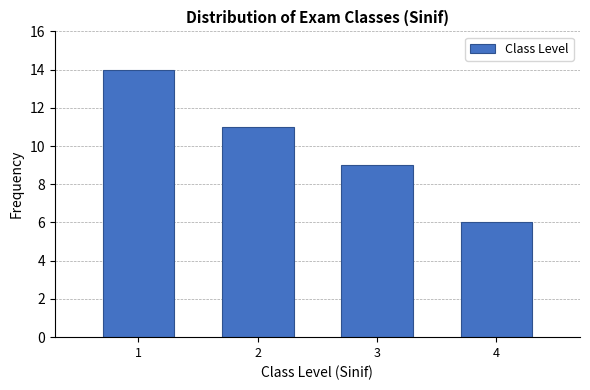

Reading left to right, transcribe this chart: for each bar, give the range it covers on the x-axis and its height. The values are not printed on the chart, so give them approximately, as read against the axis.

0.5 to 1.5: 14
1.5 to 2.5: 11
2.5 to 3.5: 9
3.5 to 4.5: 6